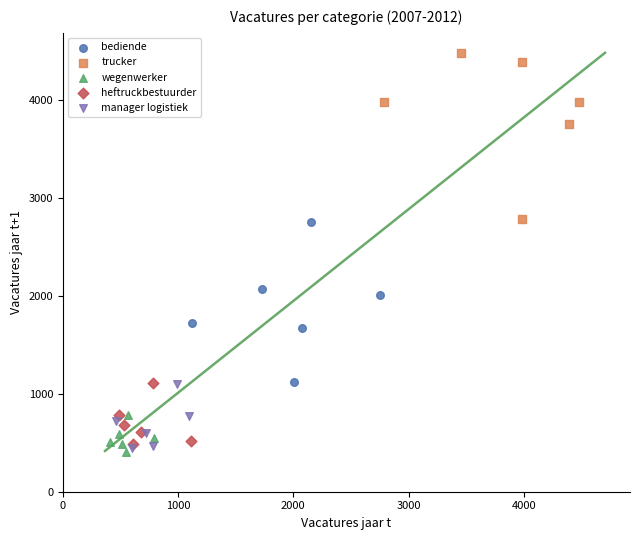

What are all the series names shown in the legend?

bediende, trucker, wegenwerker, heftruckbestuurder, manager logistiek